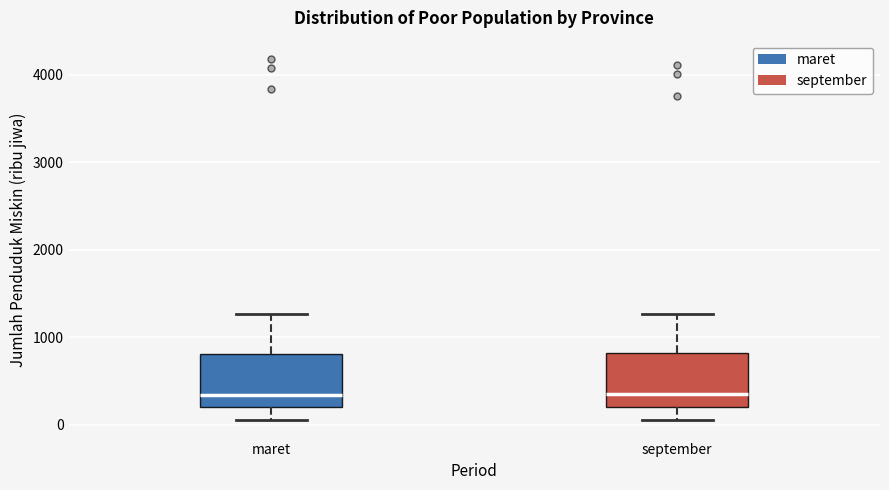

Reading left to right, transcribe this box plot: for each box, give where its median line is, the range the box spans, and where its two whiskers end, as read against the y-axis. The values are not printed on the chart, so give them approximately, as read against the axis.

maret: median 300, box 200 to 800, whiskers 0 to 1300
september: median 300, box 200 to 800, whiskers 100 to 1300